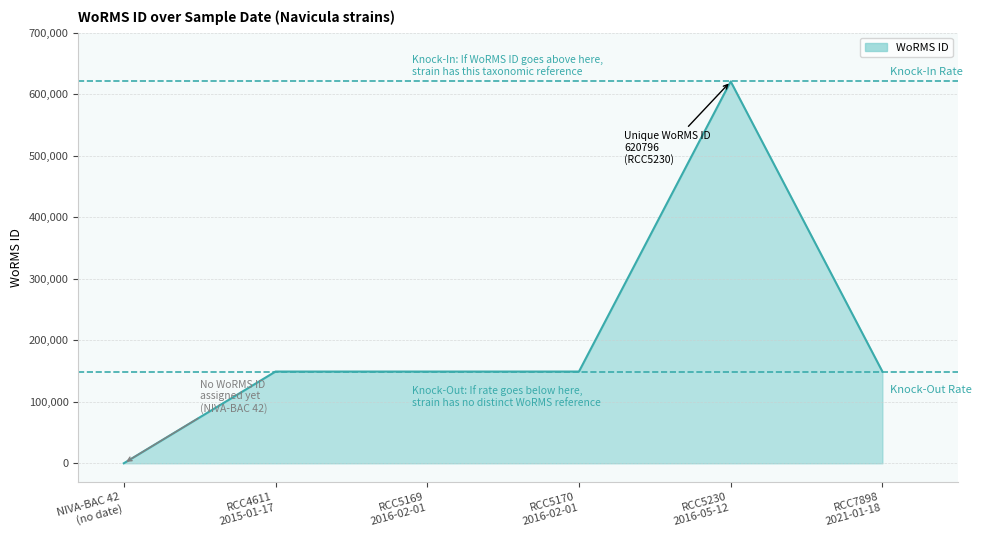

What is the sum of all values?

1217364